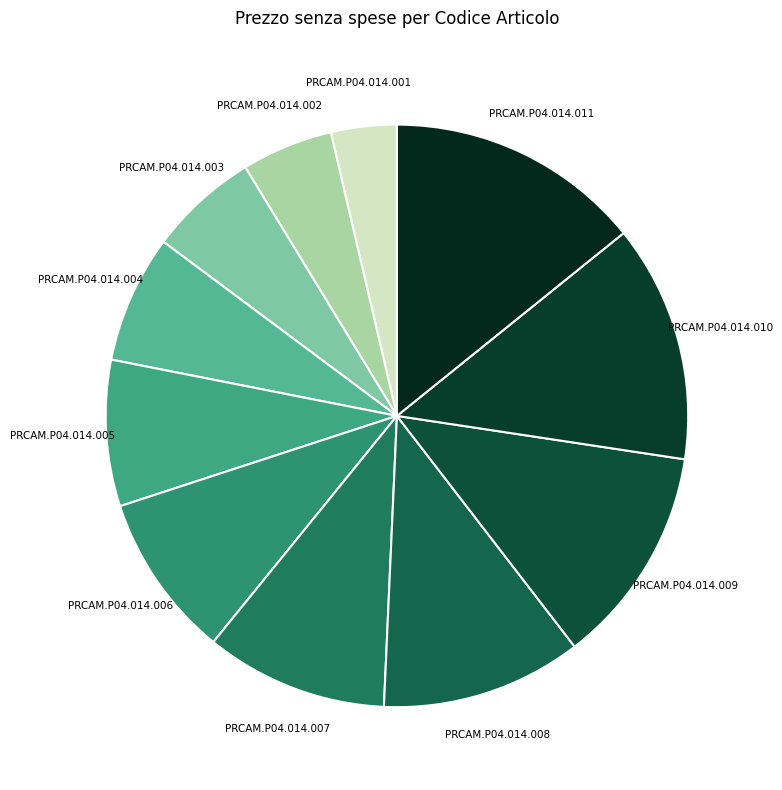

Combined, do PRCAM.P04.014.006 and PRCAM.P04.014.002 account for over 50%?

No